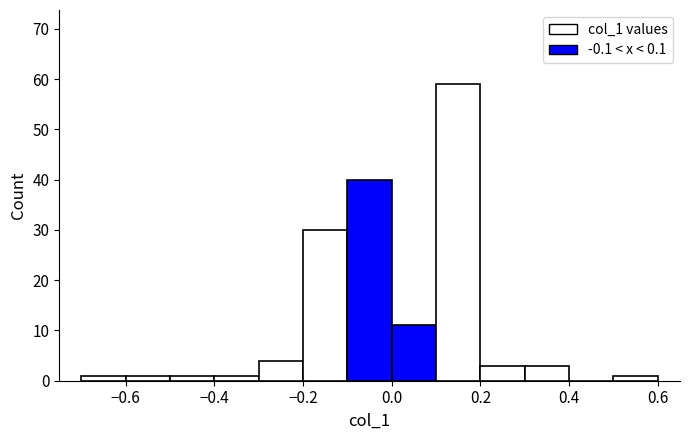

Reading left to right, list every bar in this chart as the range it spans on the x-axis followed by its height. The values are not printed on the chart, so give them approximately, as read against the axis.

-0.7 to -0.6: 1
-0.6 to -0.5: 1
-0.5 to -0.4: 1
-0.4 to -0.3: 1
-0.3 to -0.2: 4
-0.2 to -0.1: 30
-0.1 to 0.0: 40
0.0 to 0.1: 11
0.1 to 0.2: 59
0.2 to 0.3: 3
0.3 to 0.4: 3
0.4 to 0.5: 0
0.5 to 0.6: 1